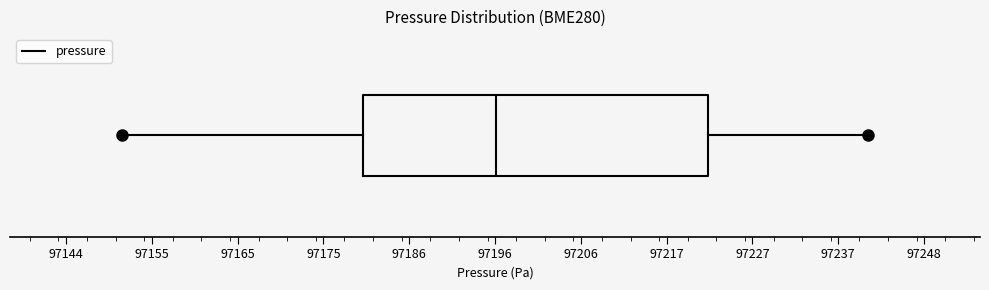

Read this box plot against the x-axis: the position of the median line, the range covered by the box, and the ends of both whiskers. The values are not printed on the chart, so give them approximately, as read against the axis.

median 97196, box 97180 to 97222, whiskers 97152 to 97242